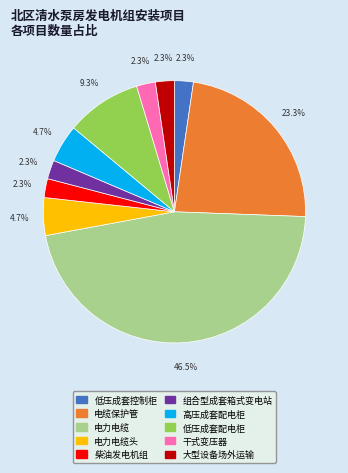

What is the largest slice in the pie chart?

电力电缆